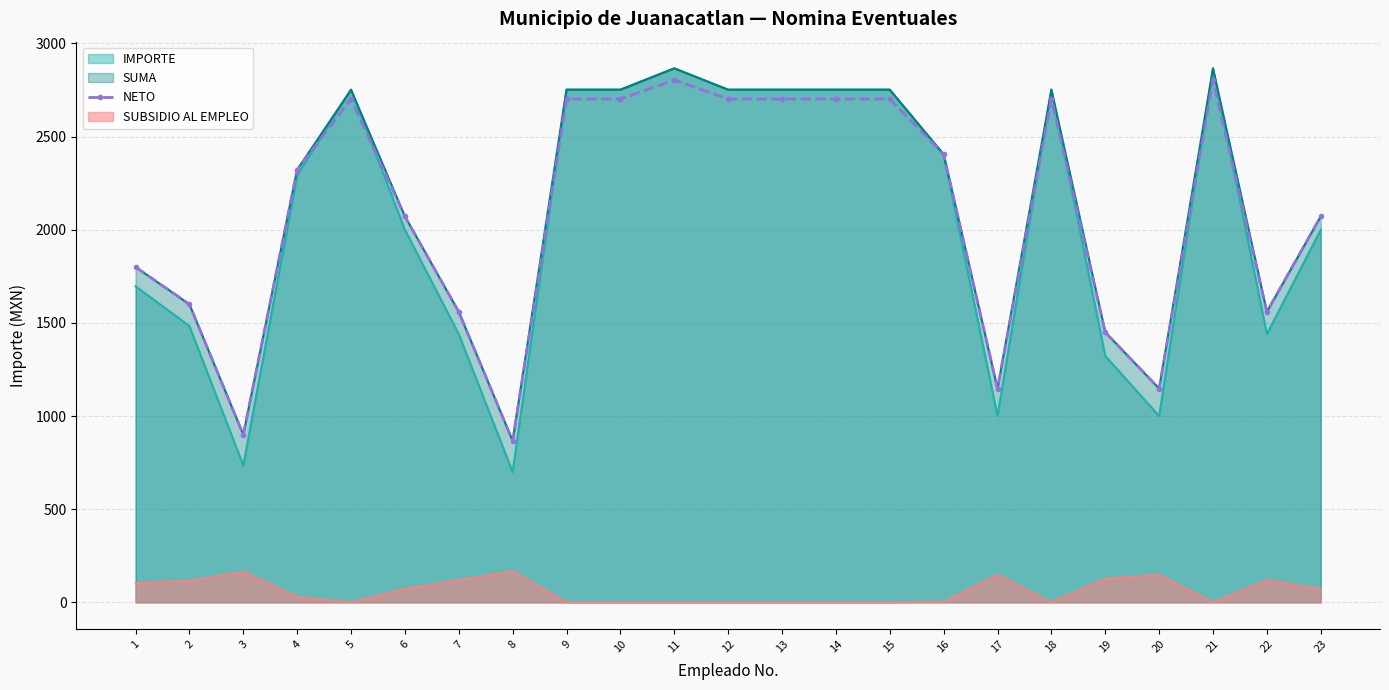

Between 6 and 4, which is larger?

4